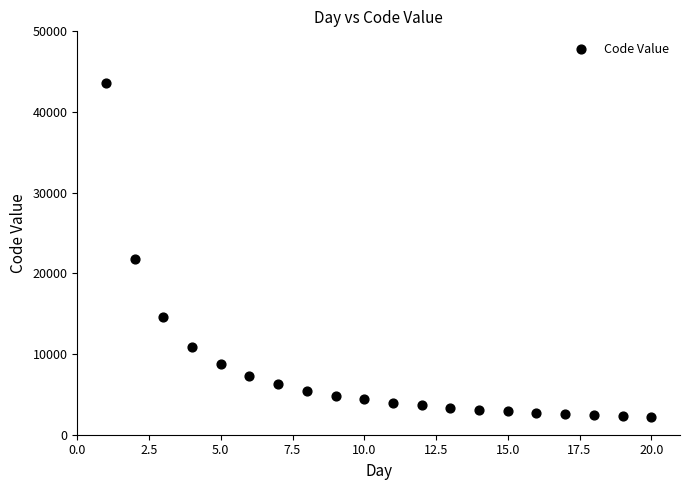

What Y value in the scatter plot is closest to 22915?

21824